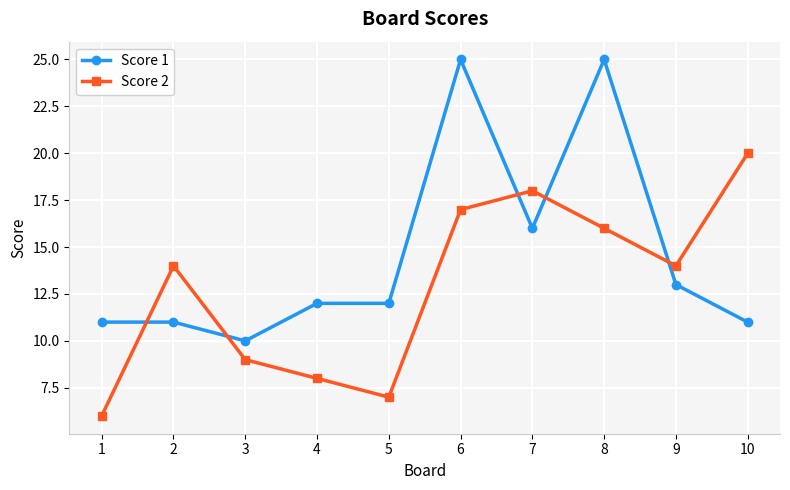

What is the sum of all Score 1 values?

146